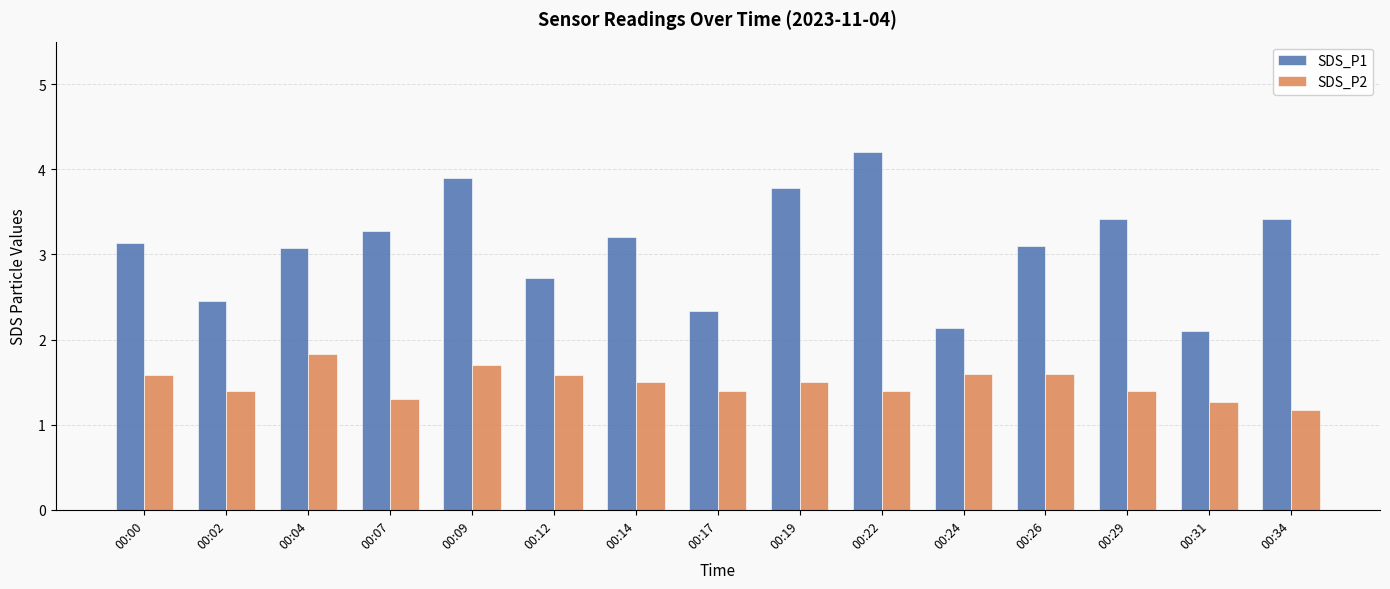

What is the spread (max minus min) of values at 00:09?

2.2